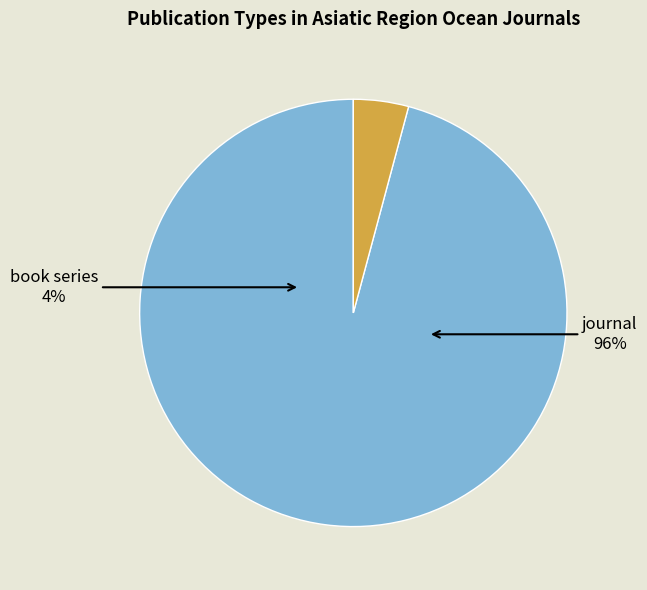

What is the majority slice?

journal